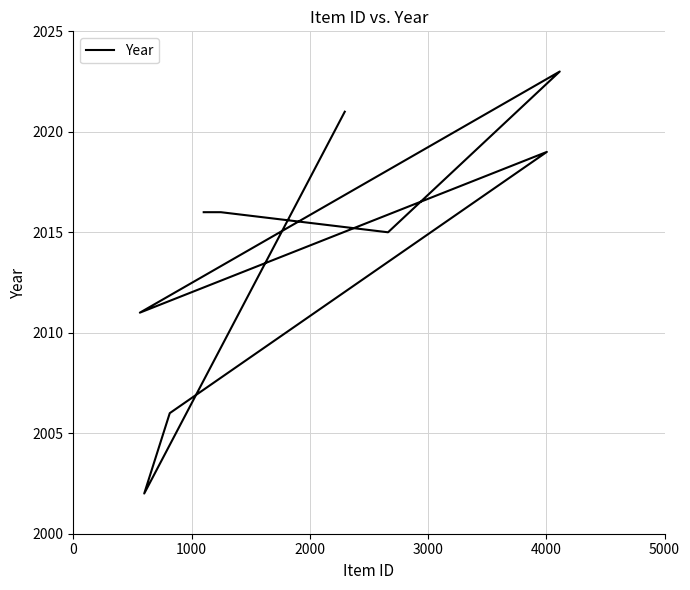

True or false: the data shows 3291 at 1000.

False